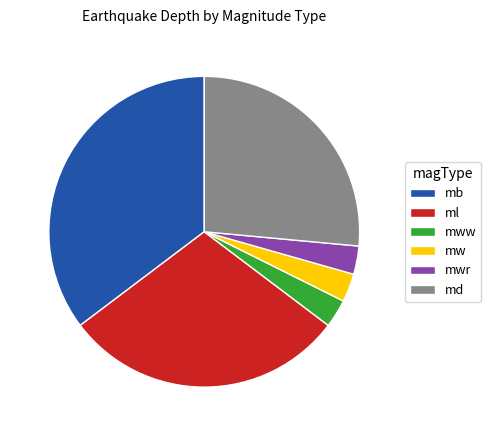

Does ml account for over 50% of the chart?

No